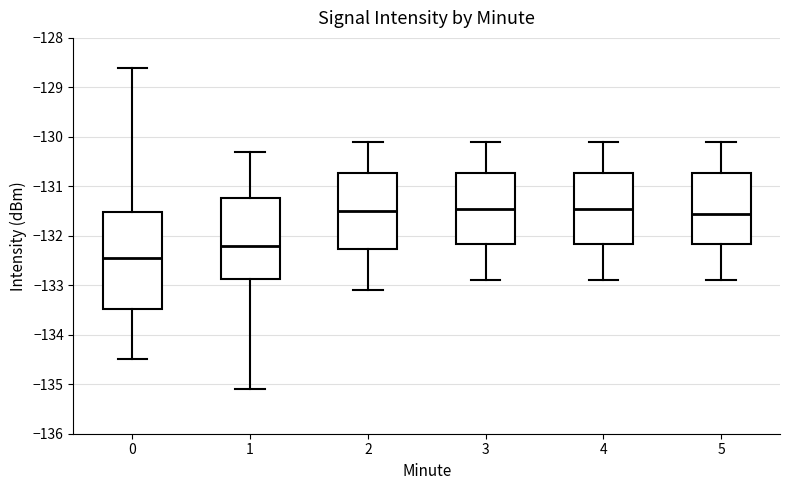

Comparing the boxes themselves (not the whiskers), which one is the tallest?

0